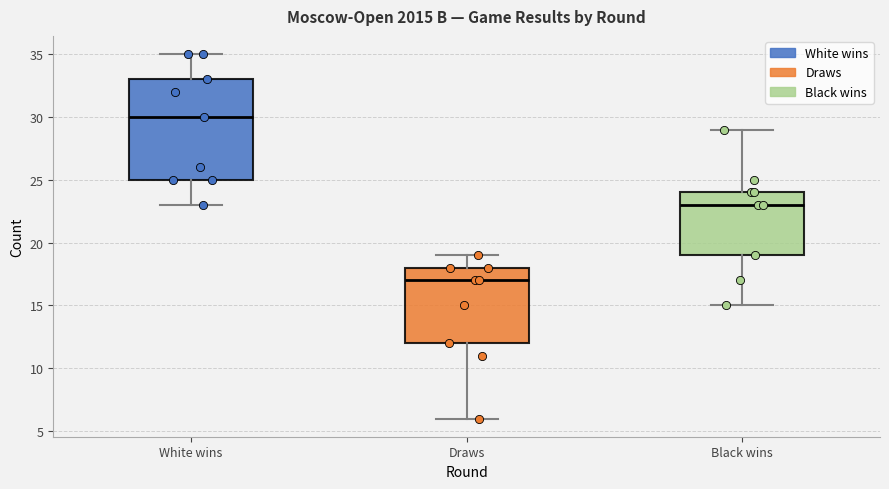

Which box is the tallest, from its lower edge to its upper edge?

White wins